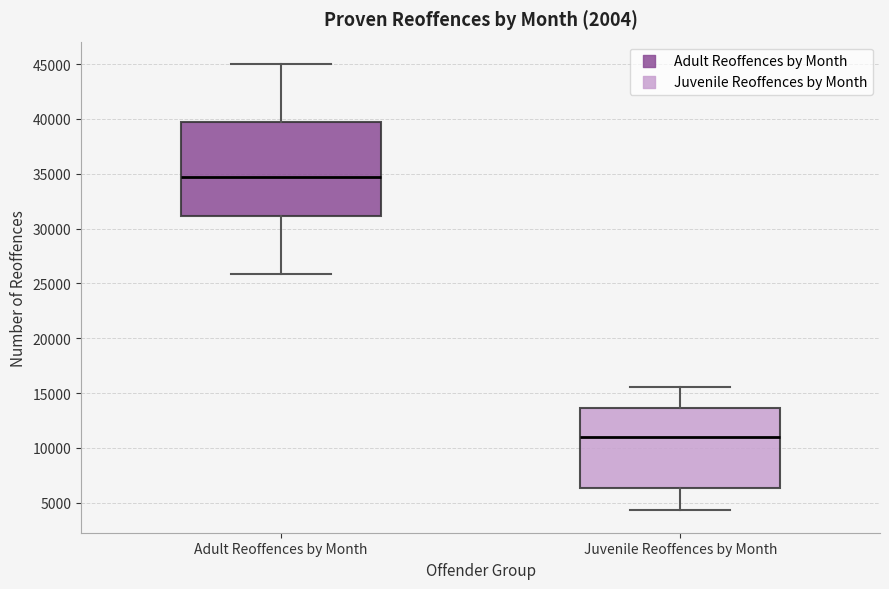

Reading left to right, transcribe this box plot: for each box, give where its median line is, the range the box spans, and where its two whiskers end, as read against the y-axis. The values are not printed on the chart, so give them approximately, as read against the axis.

Adult Reoffences by Month: median 34500, box 31000 to 40000, whiskers 26000 to 45000
Juvenile Reoffences by Month: median 11000, box 6500 to 13500, whiskers 4500 to 15500